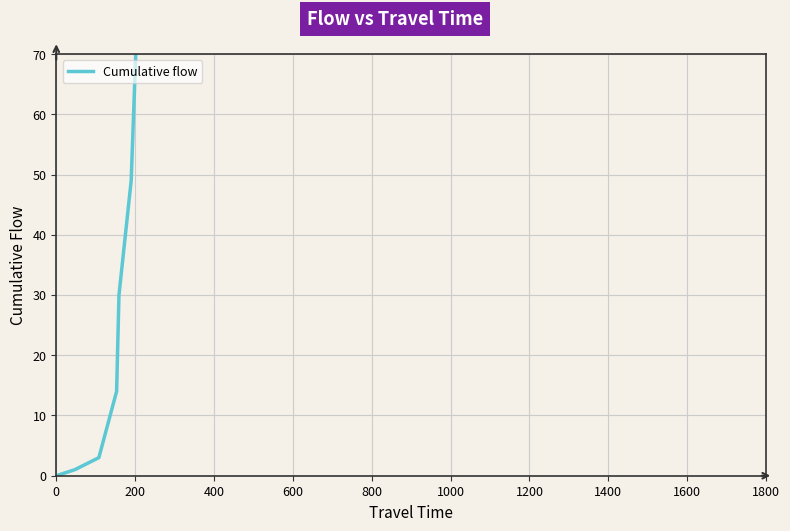

The chart shows a value of 42 at 800. True or false?

False